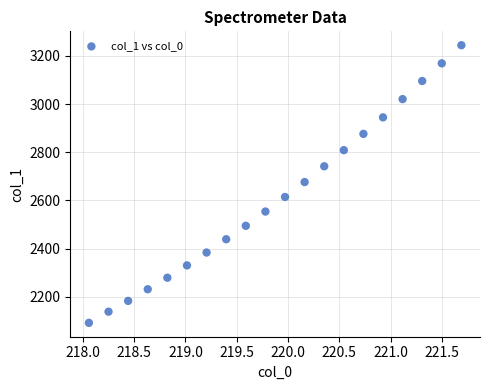

What is the range of X values (max minus min)?

3.6